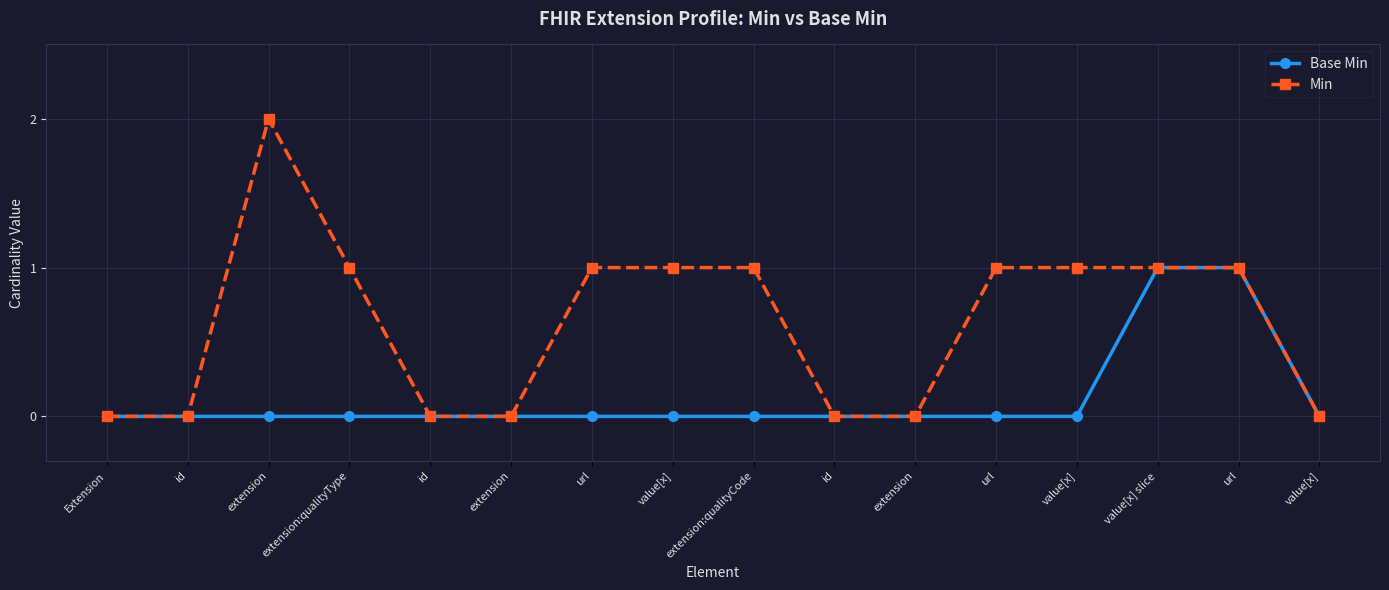

Reading left to right, transcribe all the data shown in this chart.

Base Min: Extension=0	id=0	extension=0	extension:qualityType=0	id=0	extension=0	url=0	value[x]=0	extension:qualityCode=0	id=0	extension=0	url=0	value[x]=0	value[x] slice=1	url=1	value[x]=0
Min: Extension=0	id=0	extension=2	extension:qualityType=1	id=0	extension=0	url=1	value[x]=1	extension:qualityCode=1	id=0	extension=0	url=1	value[x]=1	value[x] slice=1	url=1	value[x]=0